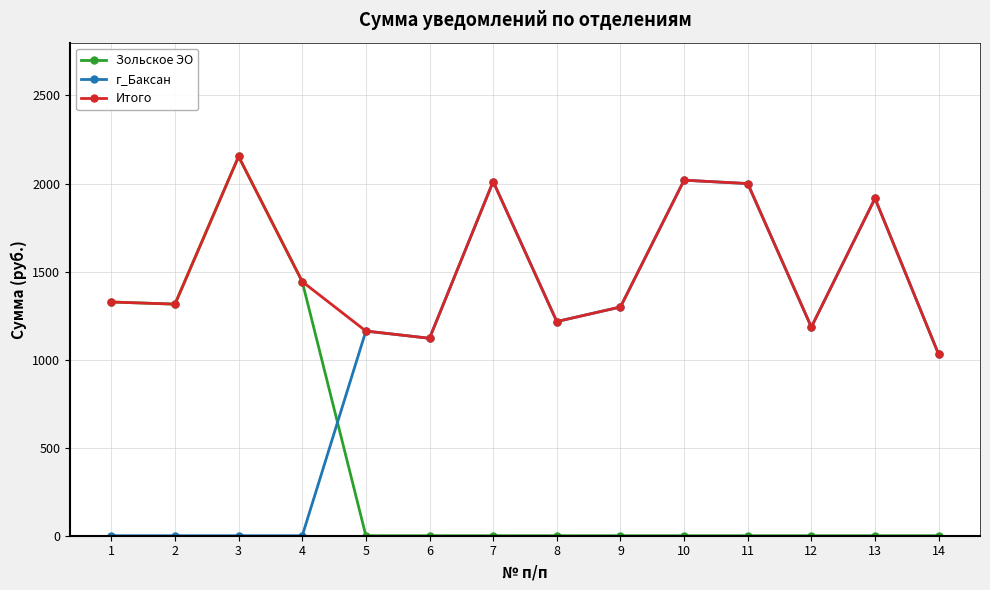

Where do Зольское ЭО and г_Баксан first cross each other?

4 and 5